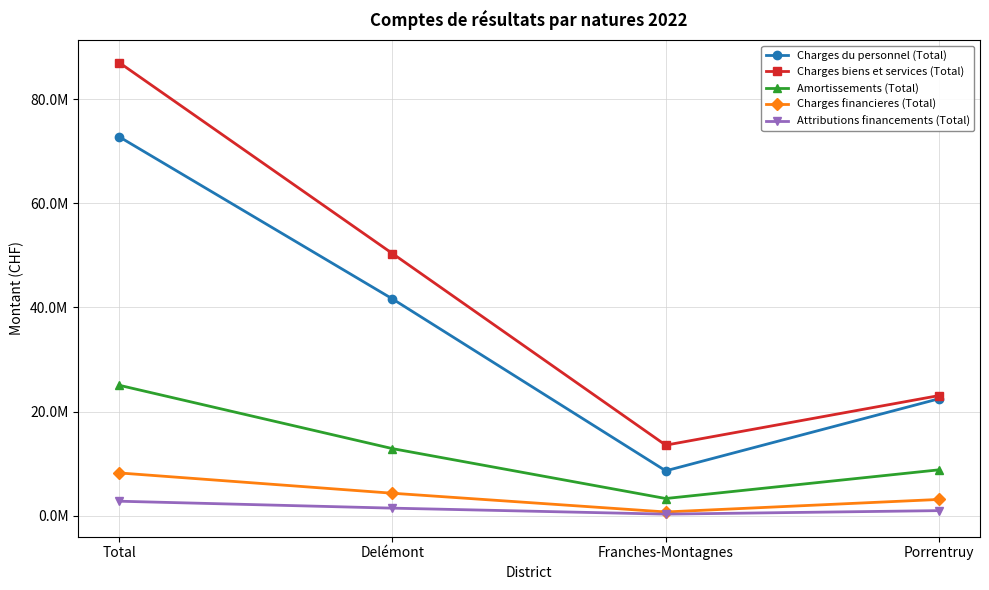

At which category does the chart reach its minimum across all series?

Franches-Montagnes